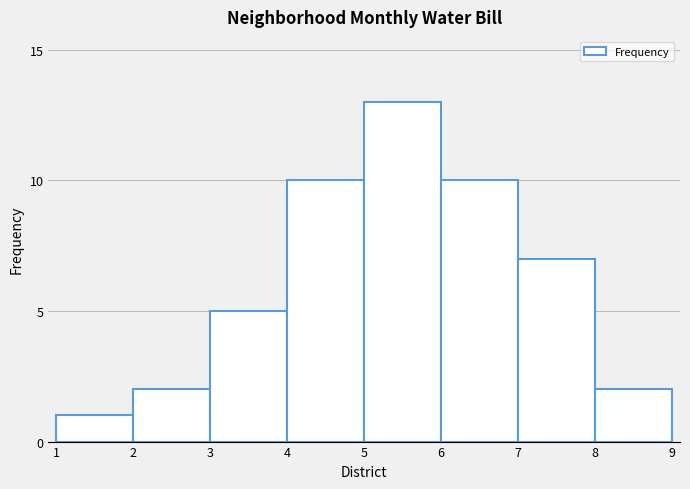

Reading left to right, what are all the values shown in this chart?

1=1	2=2	3=5	4=10	5=13	6=10	7=7	8=2